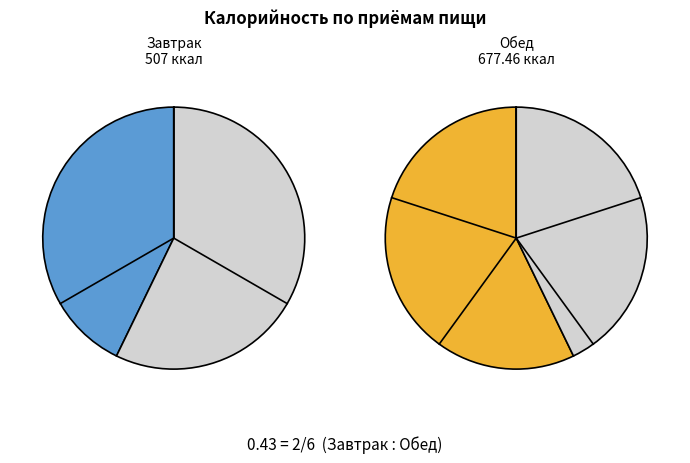

To the nearest percent, what percentage of the pie is Обед?

57%